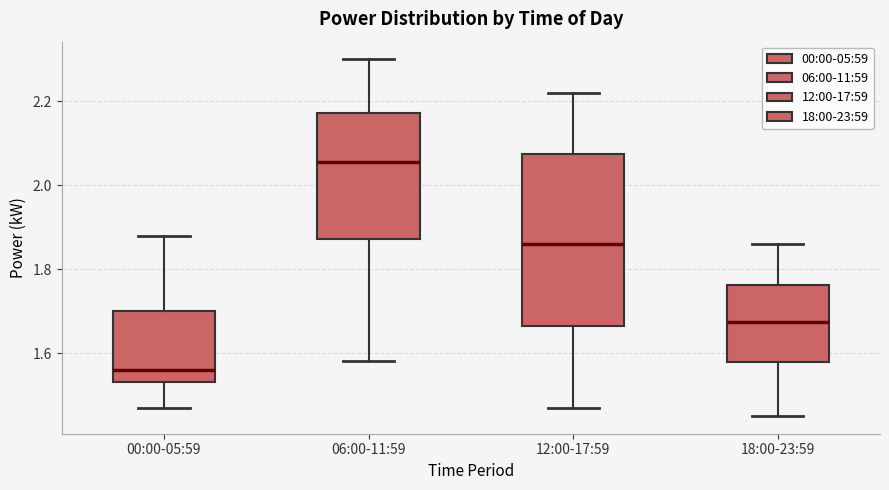

Reading left to right, transcribe this box plot: for each box, give where its median line is, the range the box spans, and where its two whiskers end, as read against the y-axis. The values are not printed on the chart, so give them approximately, as read against the axis.

00:00-05:59: median 1.56, box 1.54 to 1.70, whiskers 1.48 to 1.88
06:00-11:59: median 2.06, box 1.88 to 2.18, whiskers 1.58 to 2.30
12:00-17:59: median 1.86, box 1.66 to 2.08, whiskers 1.48 to 2.22
18:00-23:59: median 1.68, box 1.58 to 1.76, whiskers 1.46 to 1.86